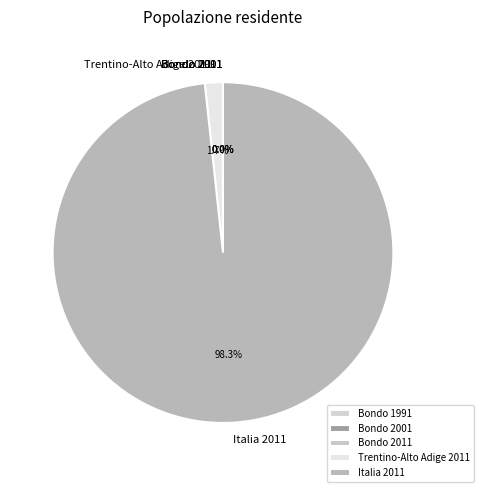

How much of the chart is everything except Trentino-Alto Adige 2011?

98.3%